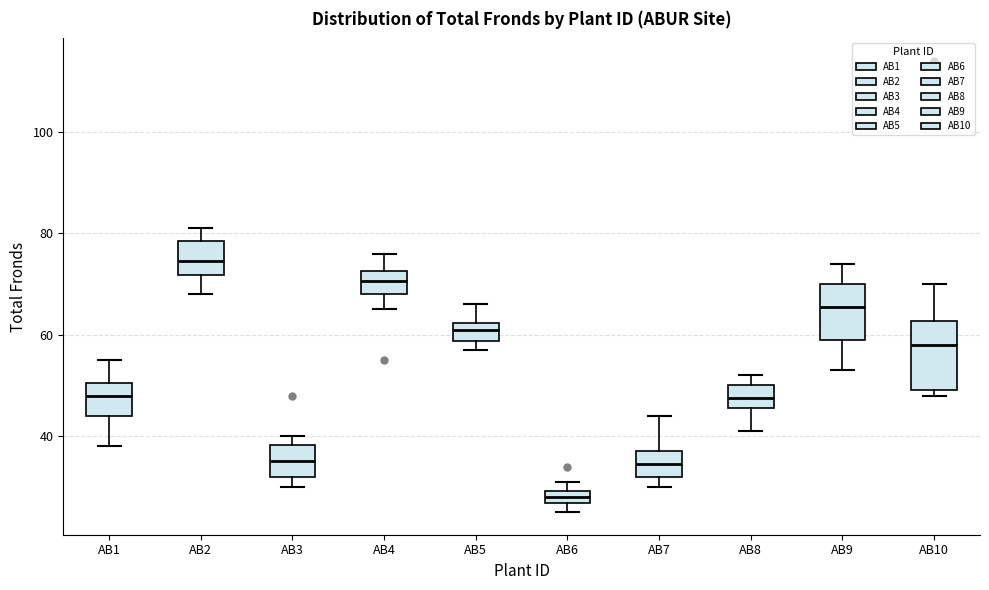

Comparing the boxes themselves (not the whiskers), which one is the tallest?

AB10